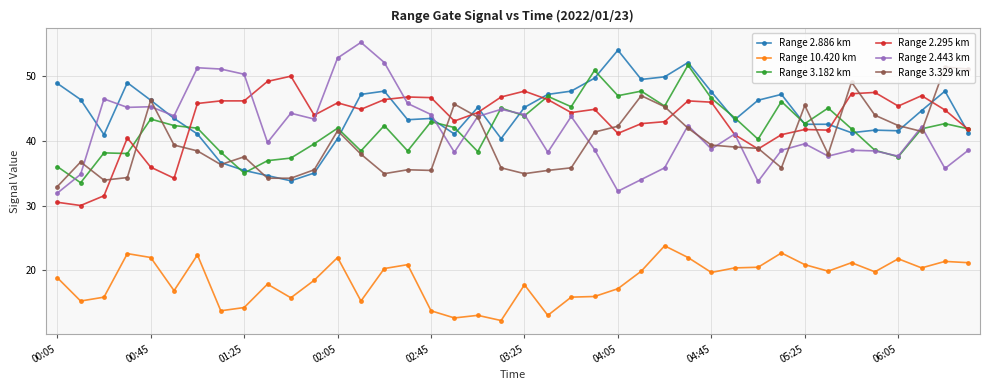

Is this an area chart (filled region under the line)?

No